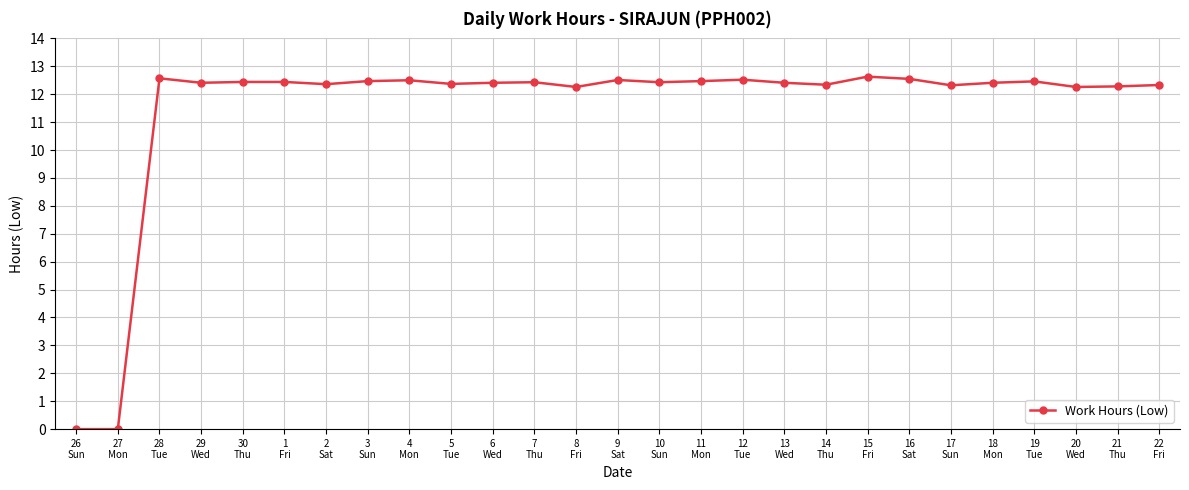

Does the chart have visible grid lines?

Yes